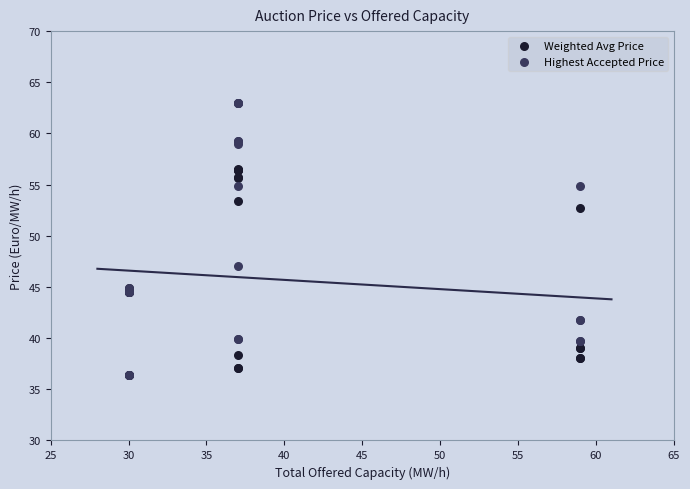

Which series has the largest Y range (max minus min)?

Highest Accepted Price